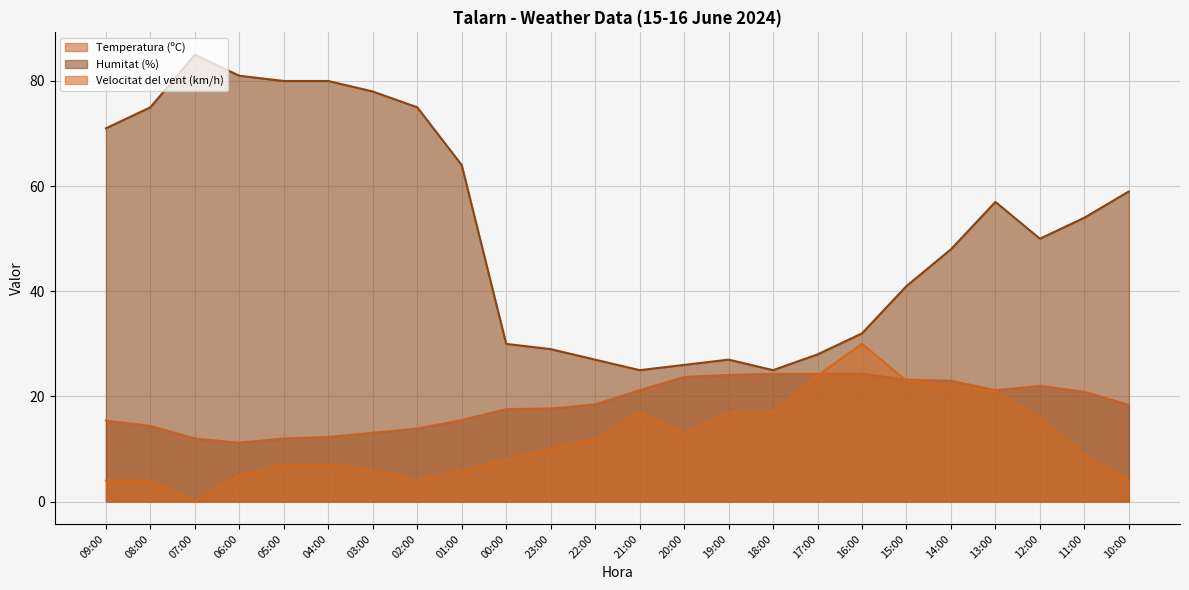

Where is the first local maximum for Humitat (%)?

07:00